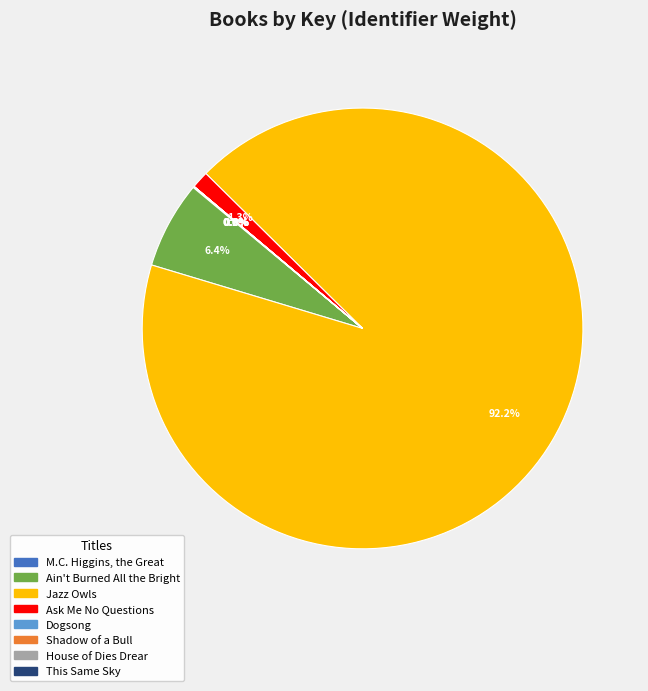

Which category has the biggest portion of the pie?

Jazz Owls